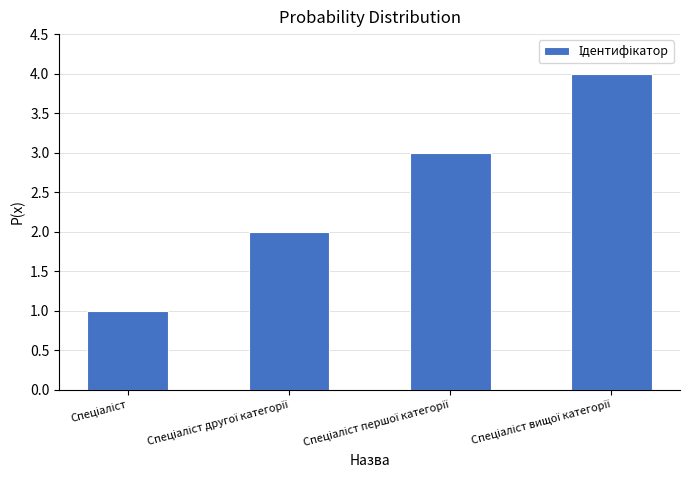

How many distinct data groups are displayed?

1